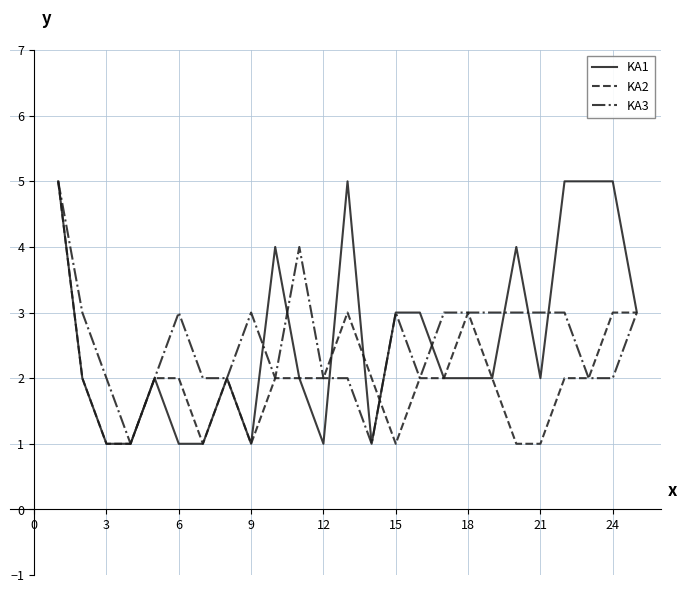

How many categories are shown in the chart?

25